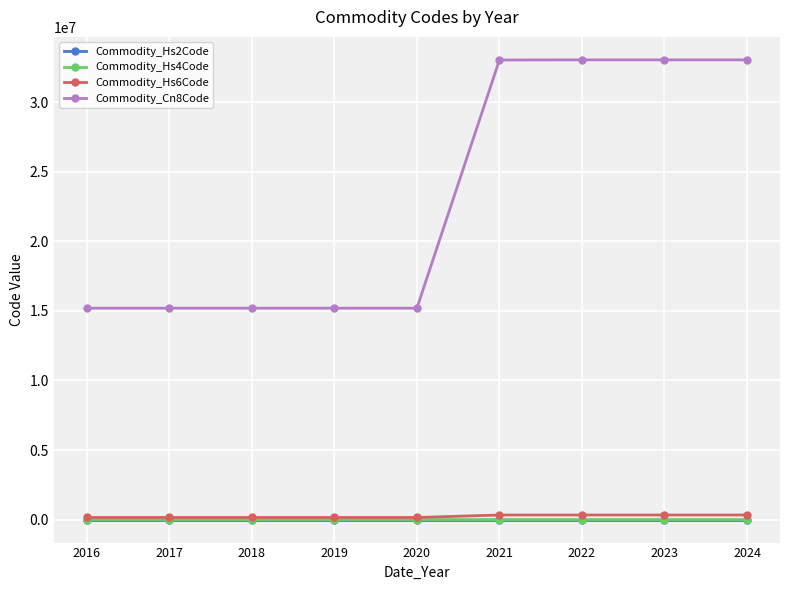

True or false: Commodity_Hs2Code and Commodity_Hs4Code intersect in this chart.

False